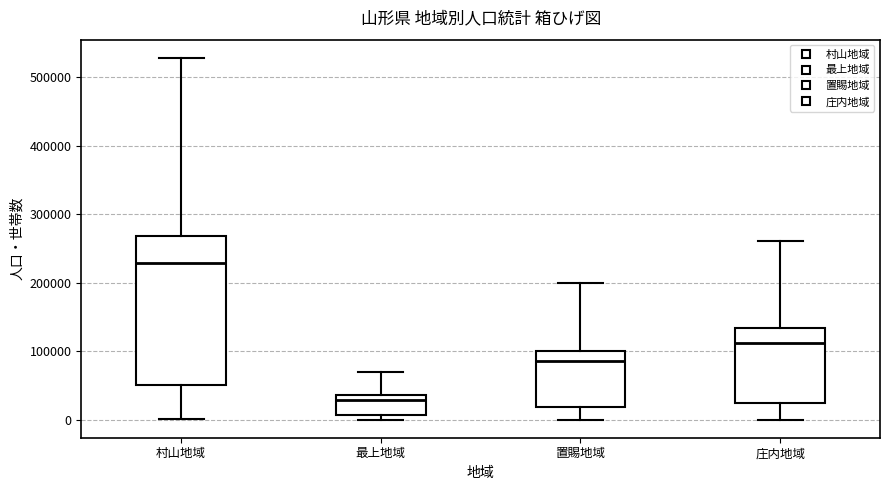

Reading left to right, transcribe this box plot: for each box, give where its median line is, the range the box spans, and where its two whiskers end, as read against the y-axis. The values are not printed on the chart, so give them approximately, as read against the axis.

村山地域: median 230000, box 50000 to 270000, whiskers 0 to 530000
最上地域: median 30000, box 10000 to 40000, whiskers 0 to 70000
置賜地域: median 90000, box 20000 to 100000, whiskers 0 to 200000
庄内地域: median 110000, box 20000 to 130000, whiskers 0 to 260000